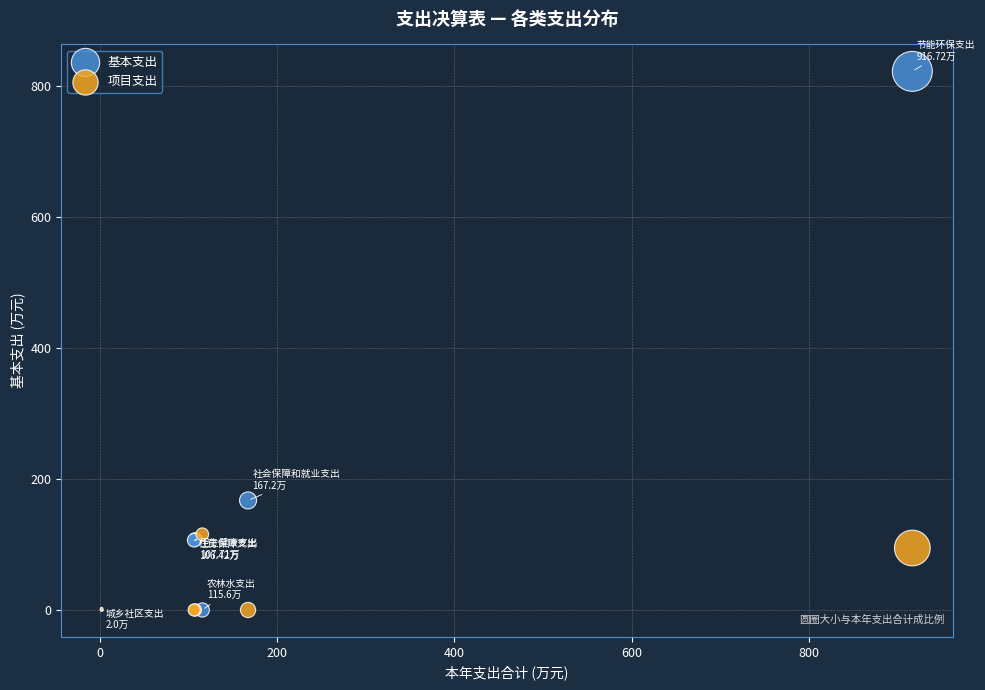

In the 基本支出 series, what Y value is closest to 411?

167.2